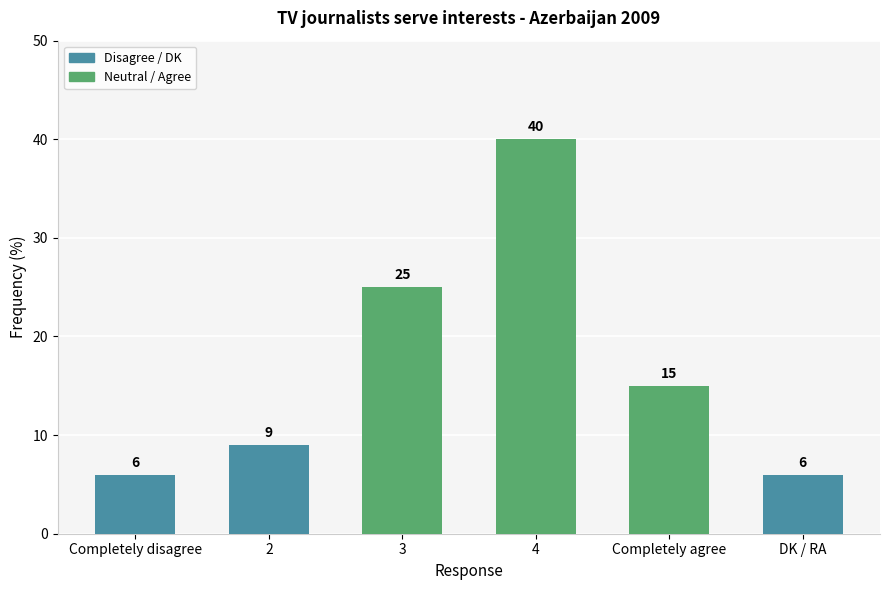

What is the sum of the values at 2 and DK / RA?

15